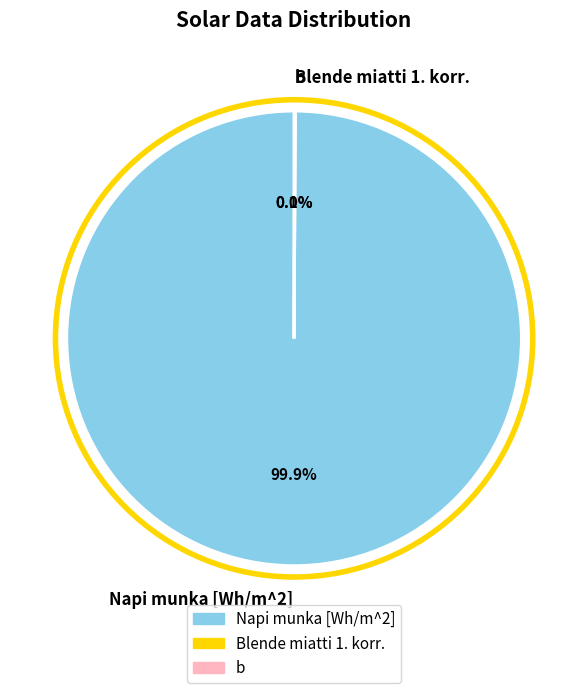

Which slice is the largest?

Napi munka [Wh/m^2]